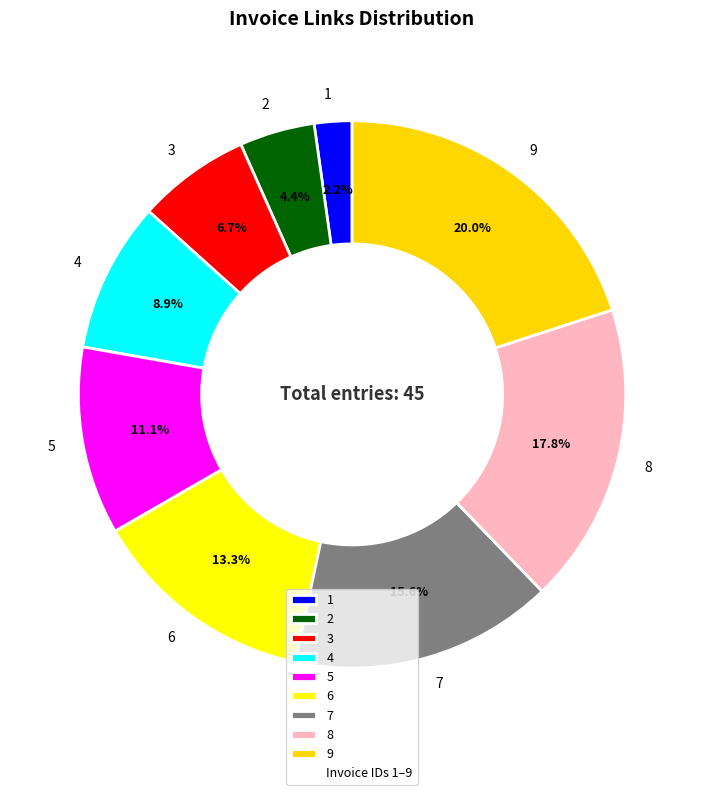

Does 8 represent more than half of the total?

No